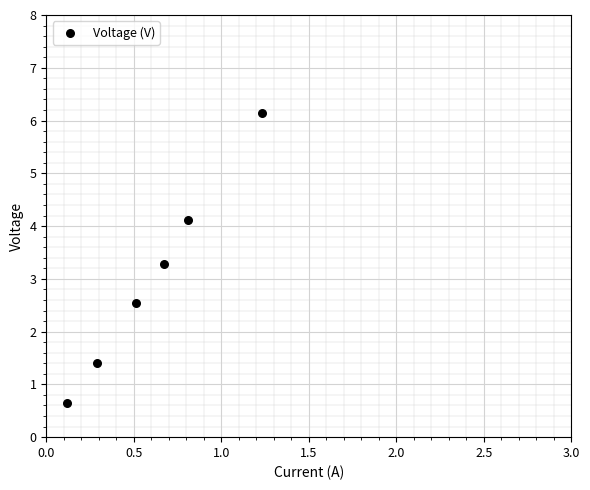

What Y value in the scatter plot is closest to 3?

3.3